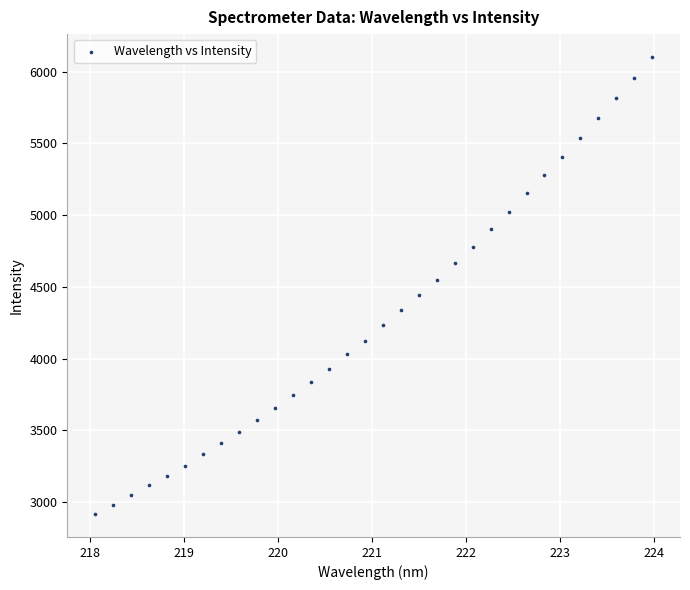

What is the range of X values (max minus min)?

5.9